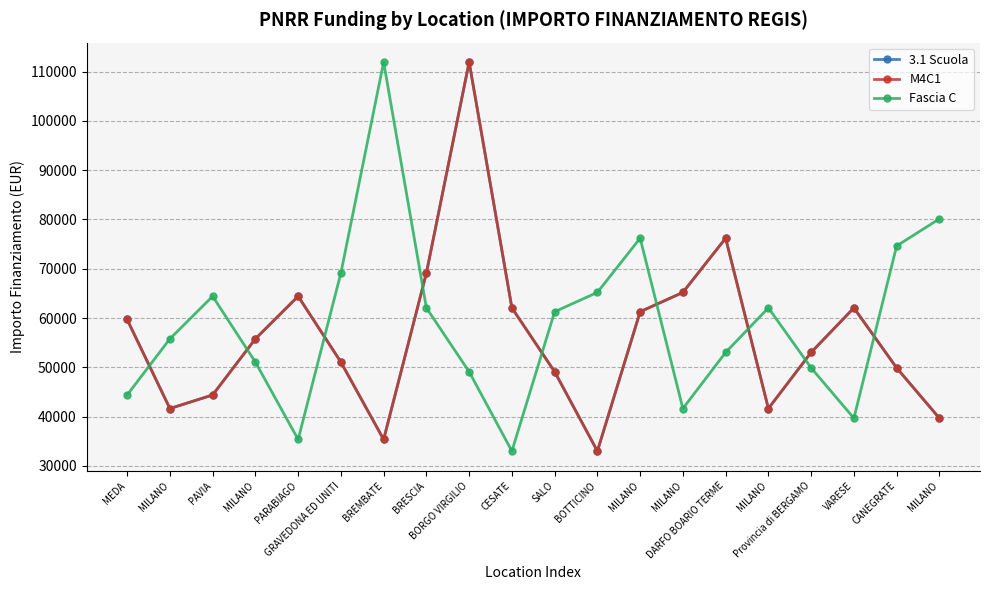

Is this an area chart (filled region under the line)?

No